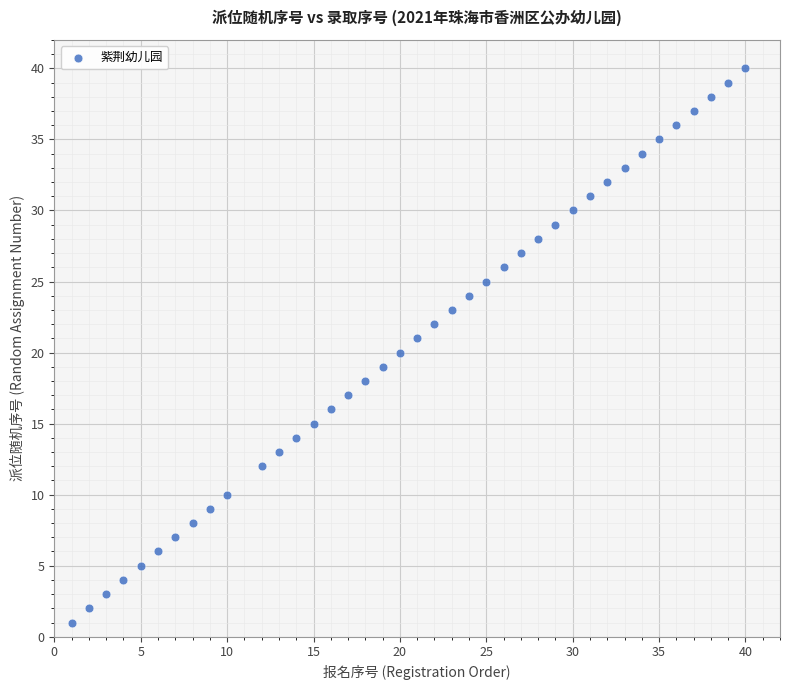

What is the range of X values (max minus min)?

39